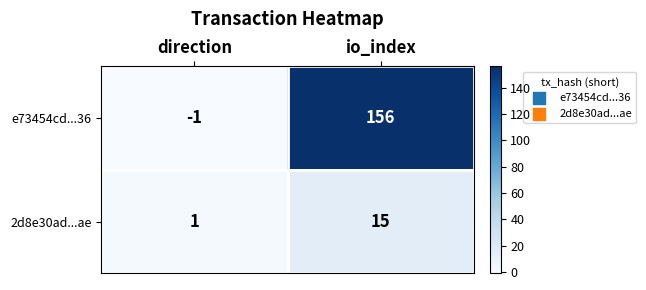

Which category has the highest value in the 2d8e30ad...ae series?

io_index